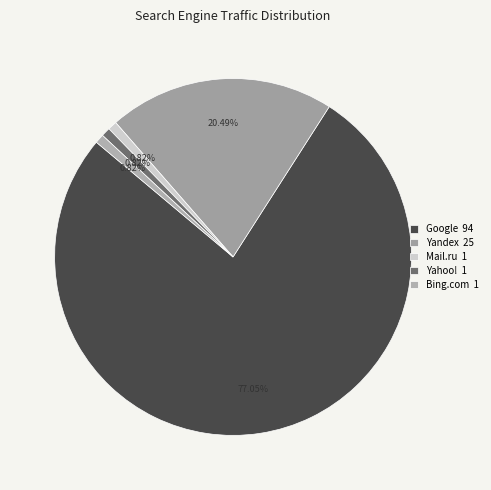

How many segments does this pie chart have?

5